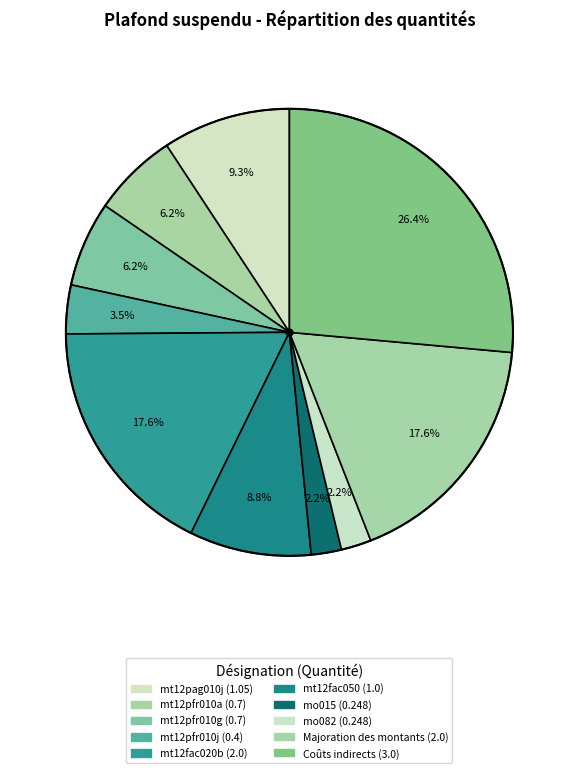

What is the largest slice in the pie chart?

Coûts indirects